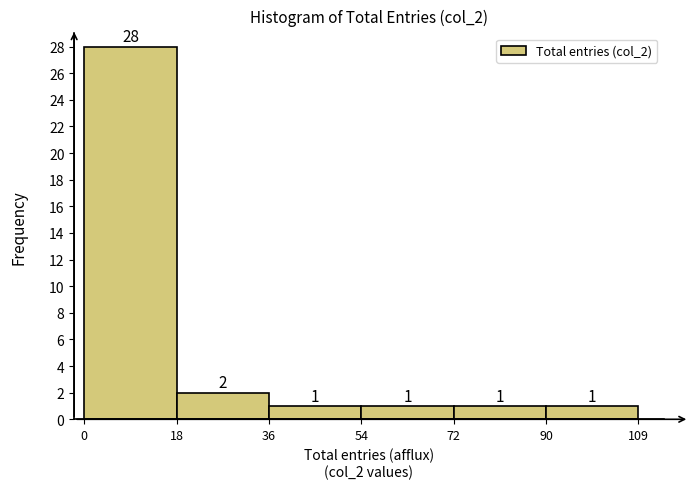

Over which range of the x-axis is the bar tallest?

0 to 18